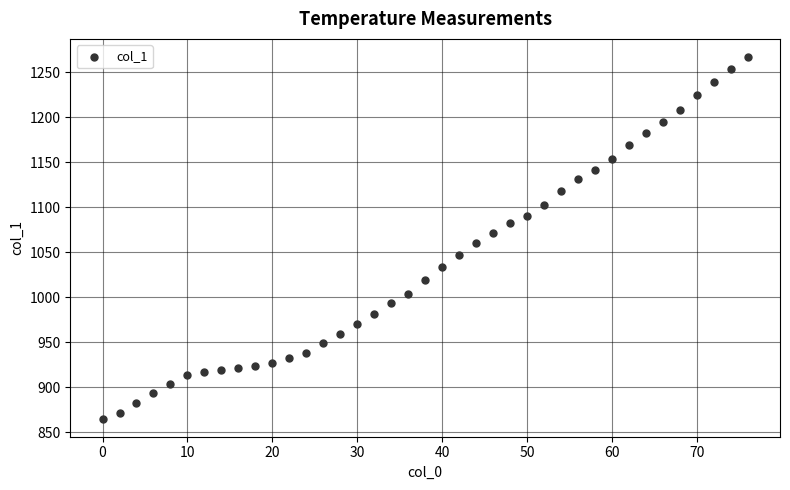

What is the range of Y values (max minus min)?

402